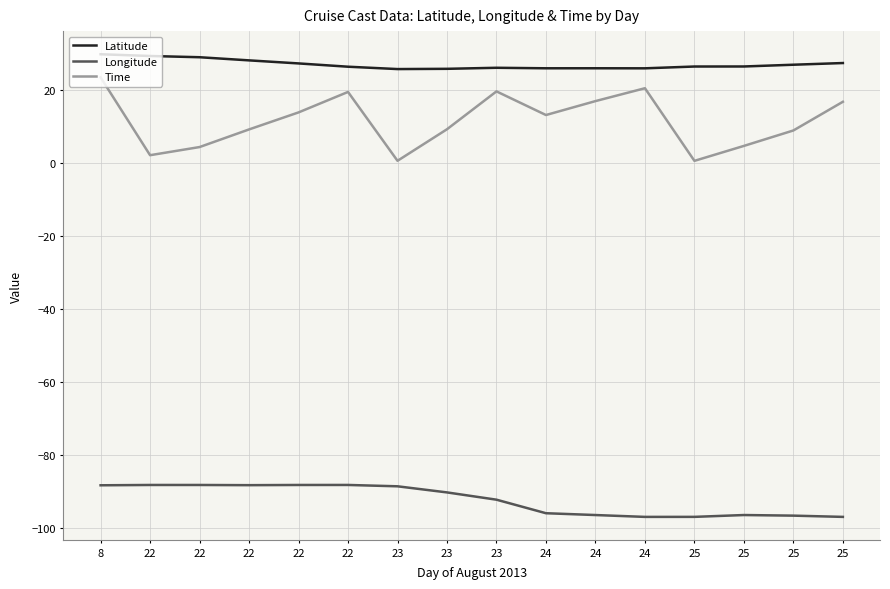

What are all the series names shown in the legend?

Latitude, Longitude, Time